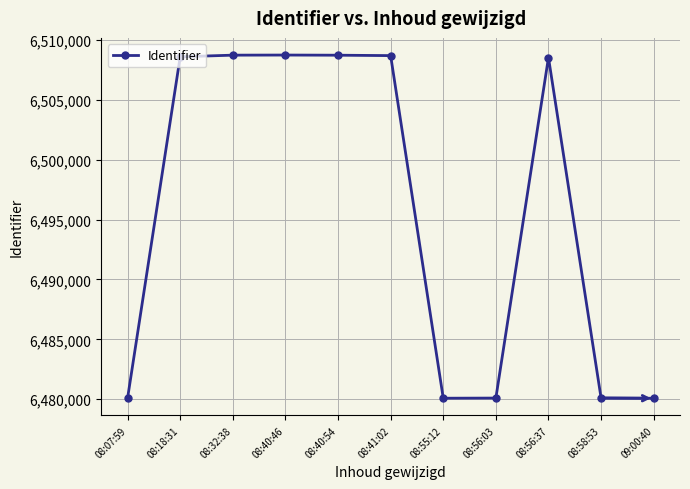

At which label does the data first exceed 6508543?

08:18:31